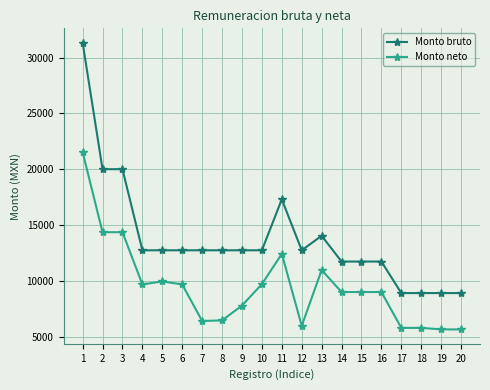

At which category does the chart reach its peak across all series?

1